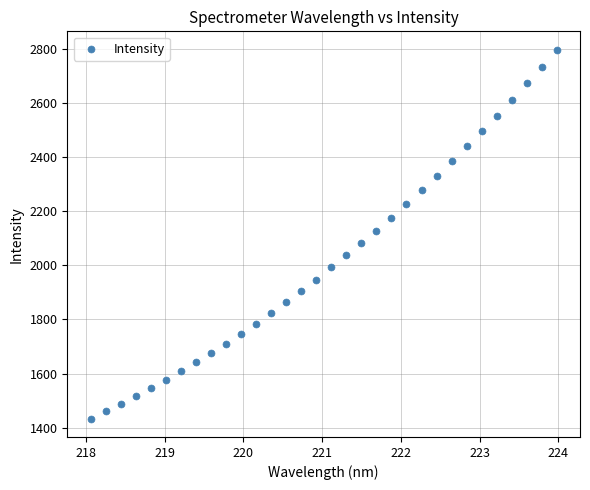

What is the range of Y values (max minus min)?

1362.3